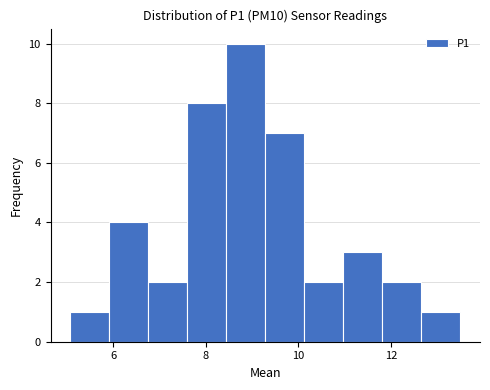

Over which range of the x-axis is the bar tallest?

8.4 to 9.2